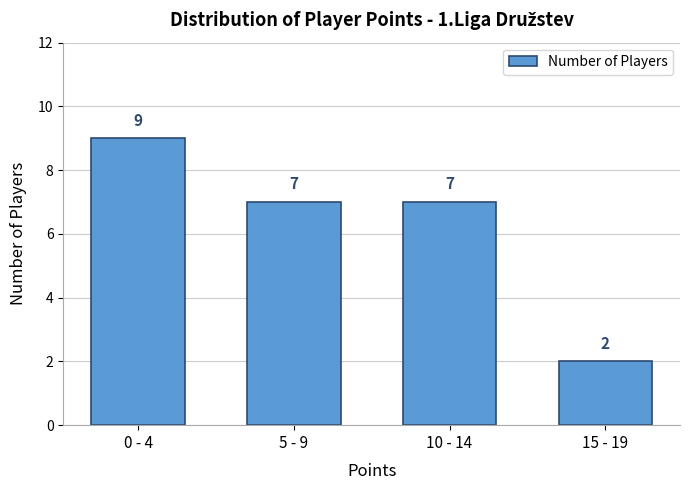

Reading left to right, transcribe all the data shown in this chart.

9	7	7	2